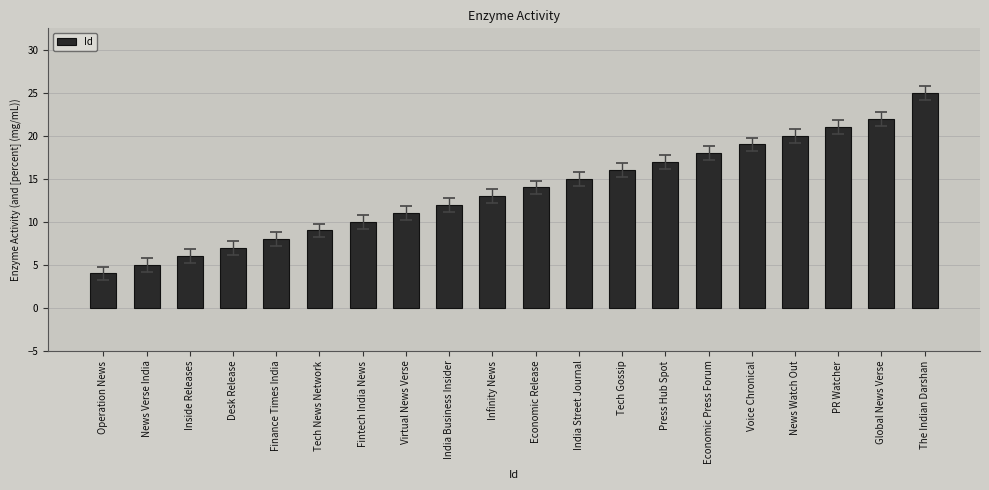

Between Fintech India News and Inside Releases, which is larger?

Fintech India News